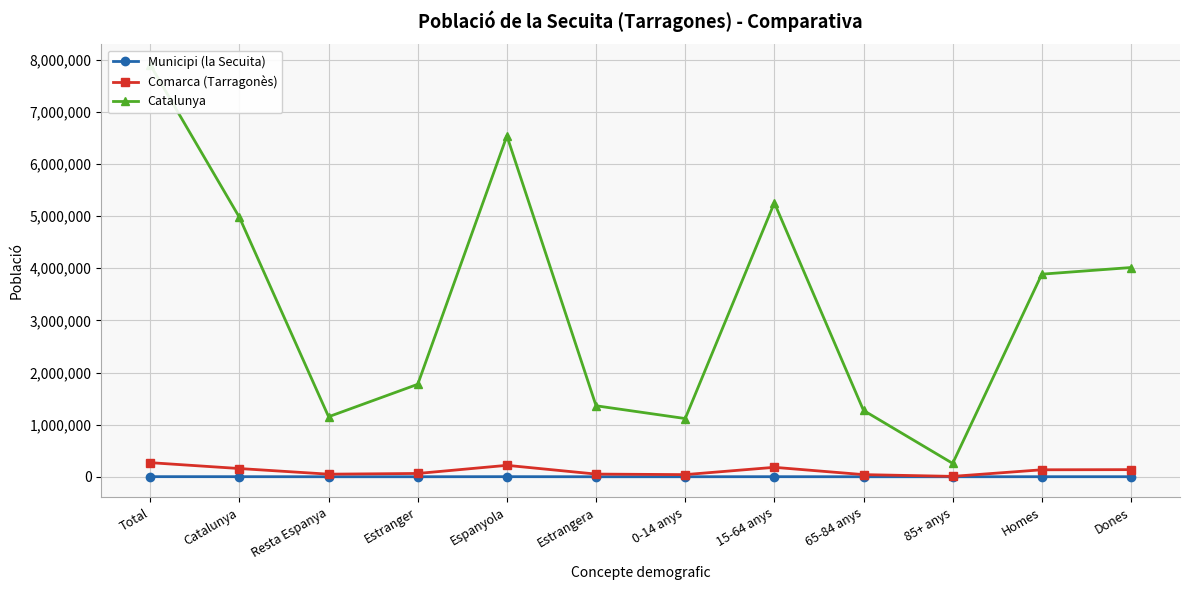

Is the value of Municipi (la Secuita) at Estranger greater than the value of Comarca (Tarragonès) at Espanyola?

No